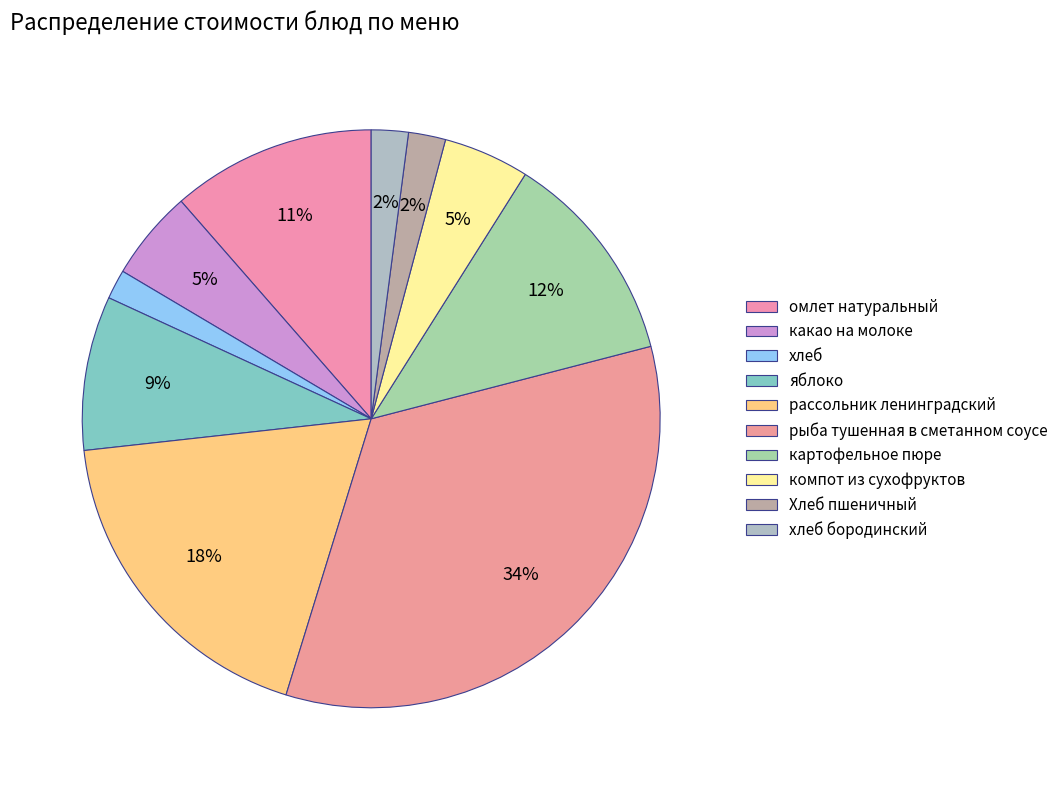

Is it true that хлеб бородинский is 1% of the pie?

False